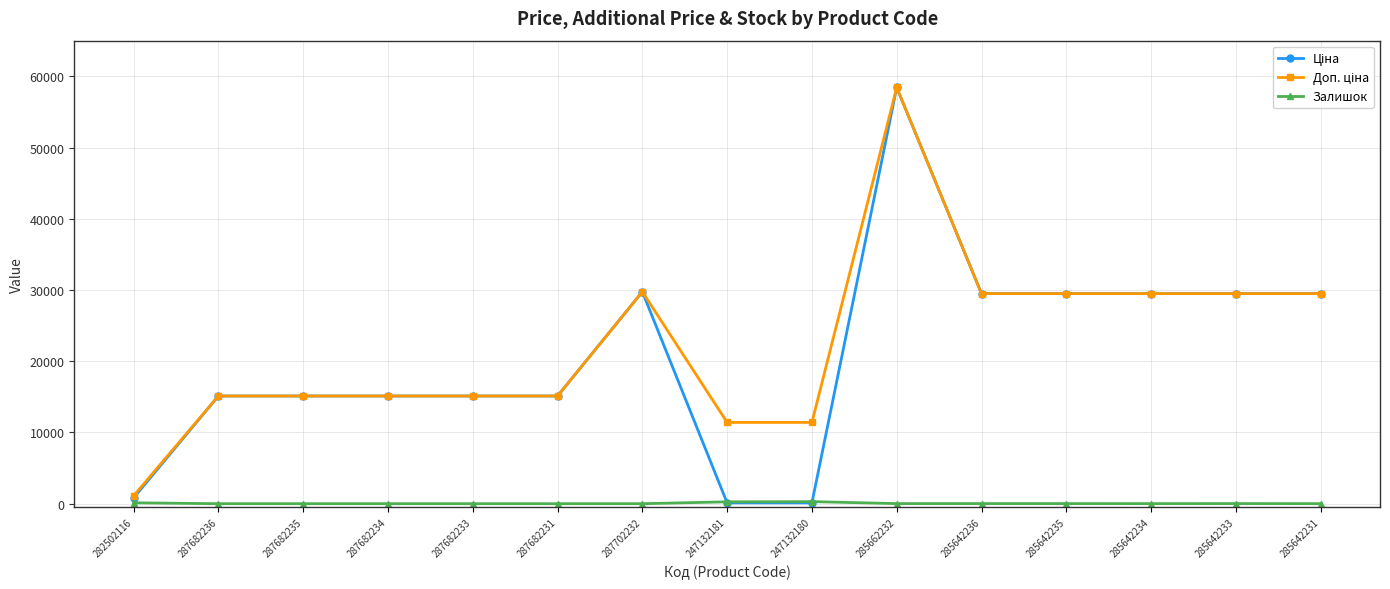

What position from the left is 287682231?

6